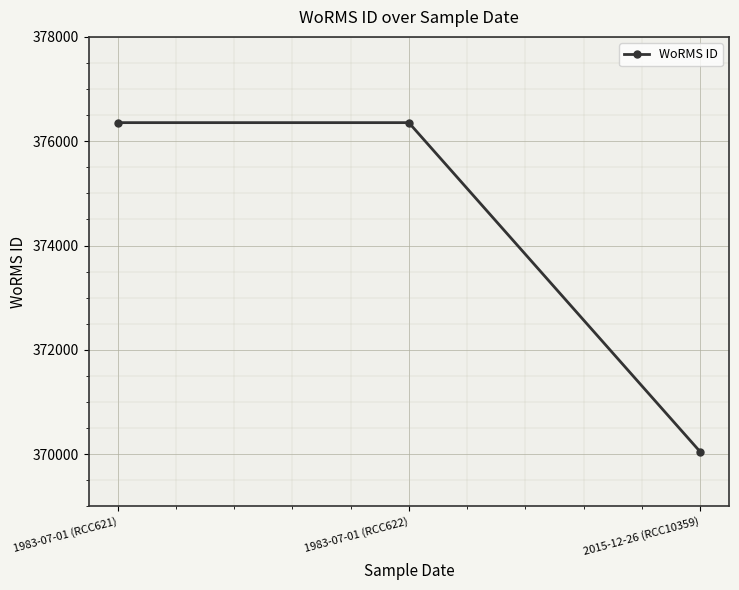

What is the change in value from 1983-07-01 (RCC621) to 2015-12-26 (RCC10359)?

-6306